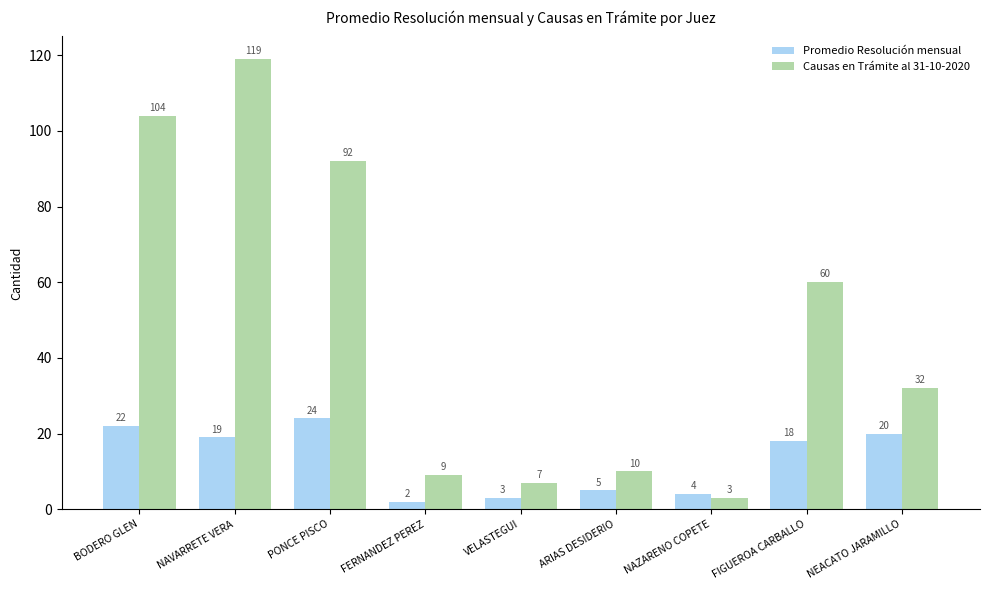

What is the difference between the maximum and minimum values in the Causas en Trámite al 31-10-2020 series?

116